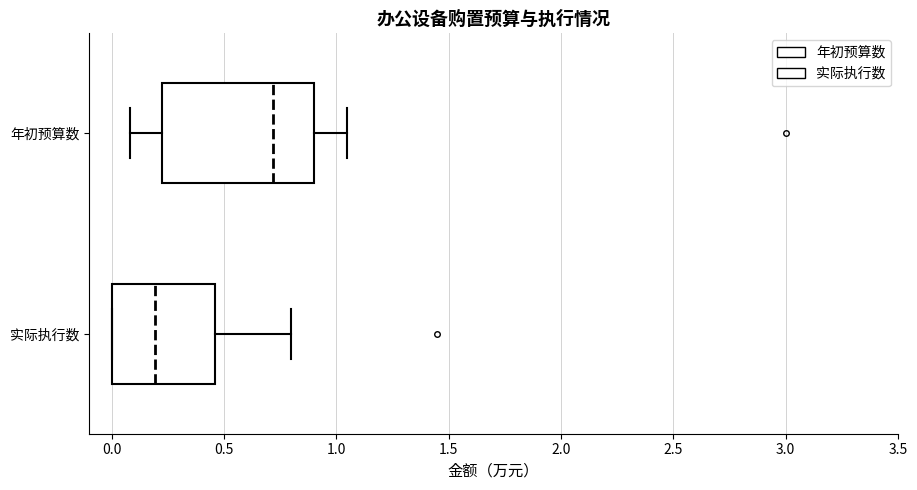

Reading bottom to top, transcribe this box plot: for each box, give where its median line is, the range the box spans, and where its two whiskers end, as read against the x-axis. The values are not printed on the chart, so give them approximately, as read against the axis.

实际执行数: median 0.20, box 0.00 to 0.45, whiskers 0.00 to 0.80
年初预算数: median 0.70, box 0.25 to 0.90, whiskers 0.10 to 1.05